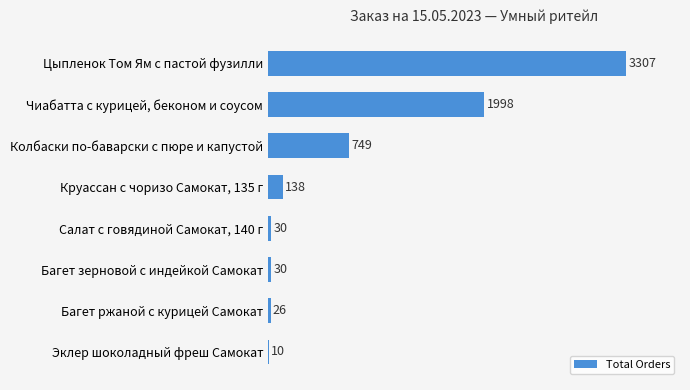

At which label is the value closest to 1658?

Чиабатта с курицей, беконом и соусом